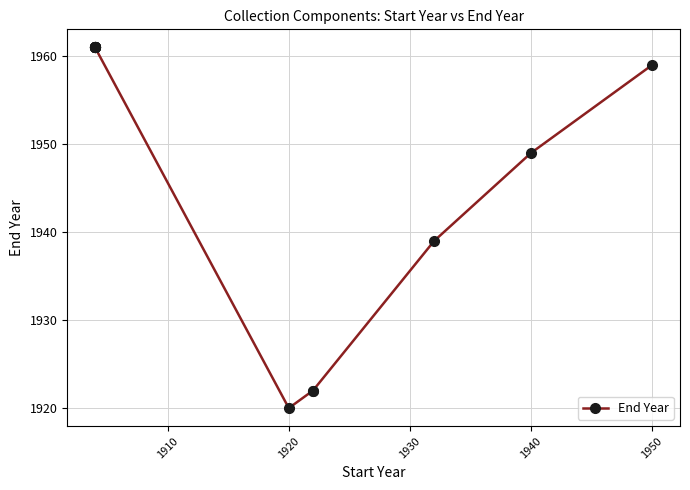

What is the label of the 6th point from the left?

1950